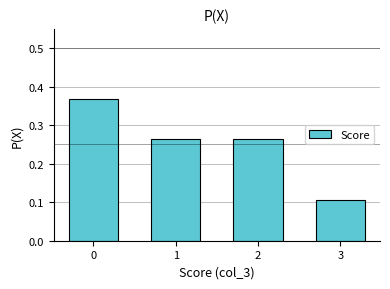

At which category does the chart reach its minimum across all series?

3